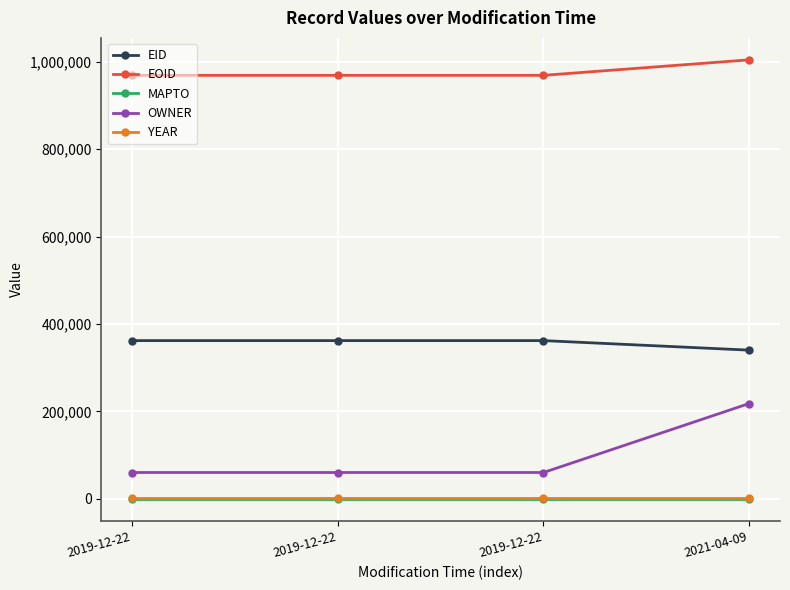

Between 2019-12-22 and 2019-12-22, which series saw the biggest shift?

EOID